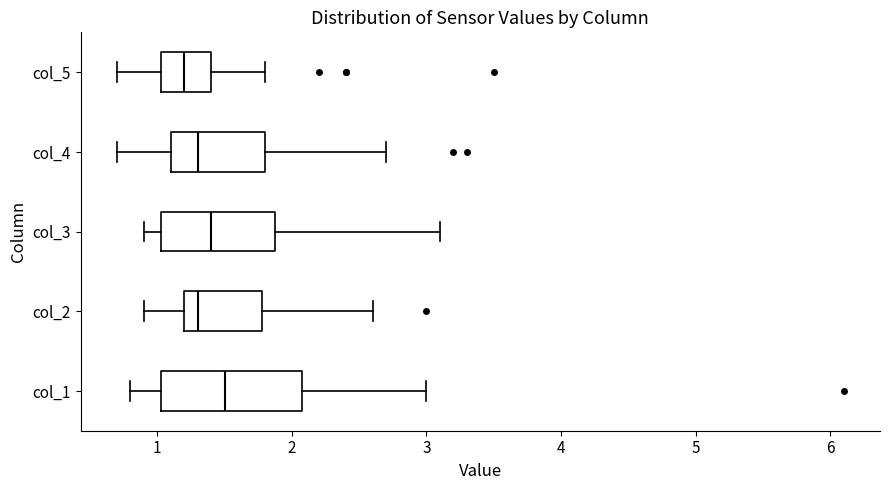

Where is the right edge of the box for col_1 on the x-axis? The values are not printed on the chart, so give them approximately, as read against the axis.

2.1